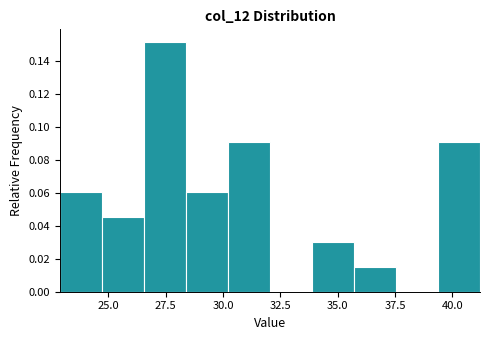

Read against the x-axis, roughly where is the centre of the tallest bar?

27.5